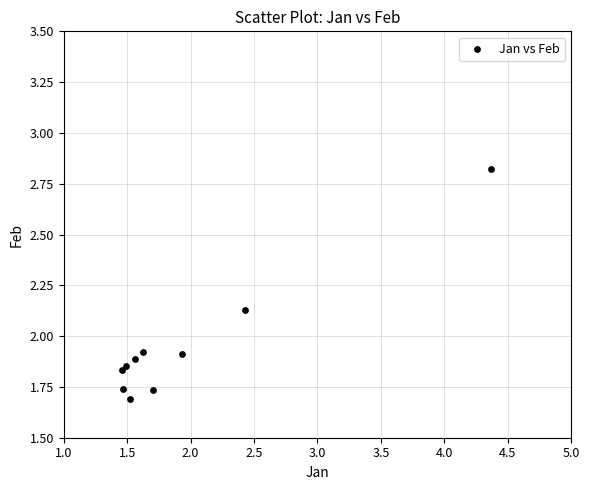

What is the range of Y values (max minus min)?

1.1